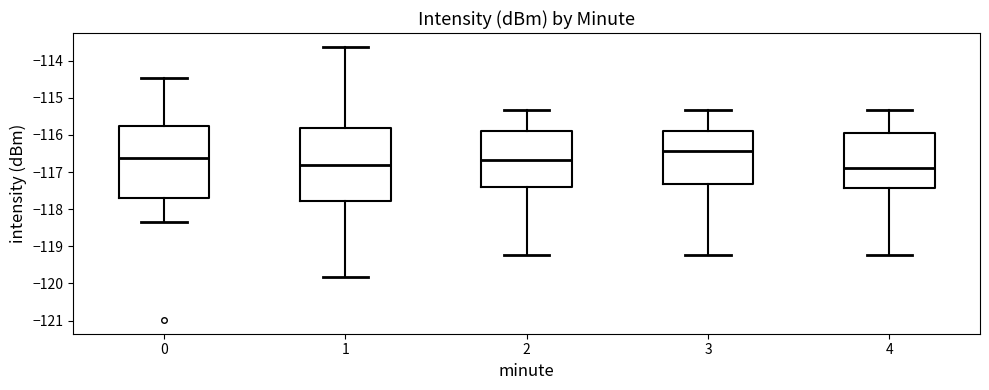

Reading left to right, read every box against the y-axis: the position of its median line, the range the box covers, and the ends of its whiskers. The values are not printed on the chart, so give them approximately, as read against the axis.

0: median -116.6, box -117.7 to -115.8, whiskers -118.3 to -114.5
1: median -116.8, box -117.8 to -115.8, whiskers -119.8 to -113.6
2: median -116.7, box -117.4 to -115.9, whiskers -119.2 to -115.3
3: median -116.4, box -117.3 to -115.9, whiskers -119.2 to -115.3
4: median -116.9, box -117.4 to -115.9, whiskers -119.2 to -115.3